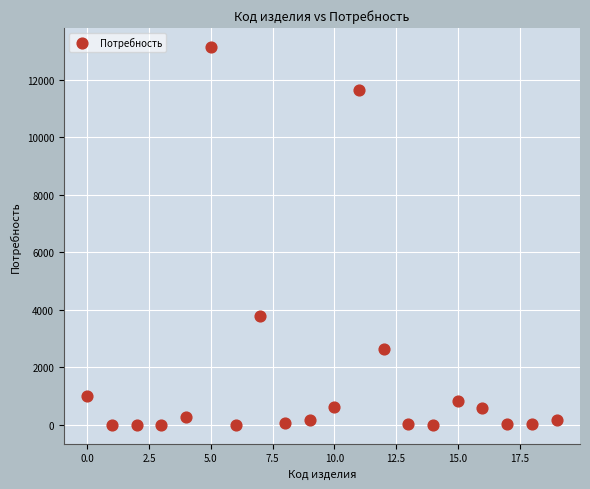

What Y value in the scatter plot is closest to 6572?

3783